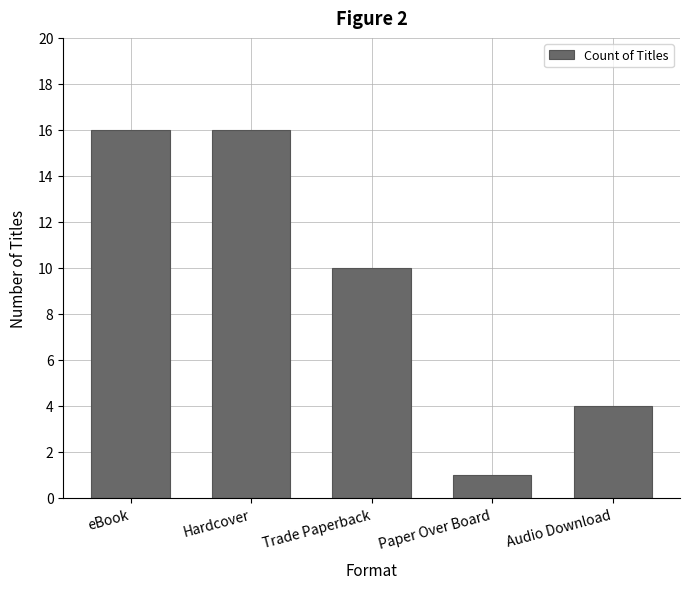

What is the approximate value at Hardcover?

16